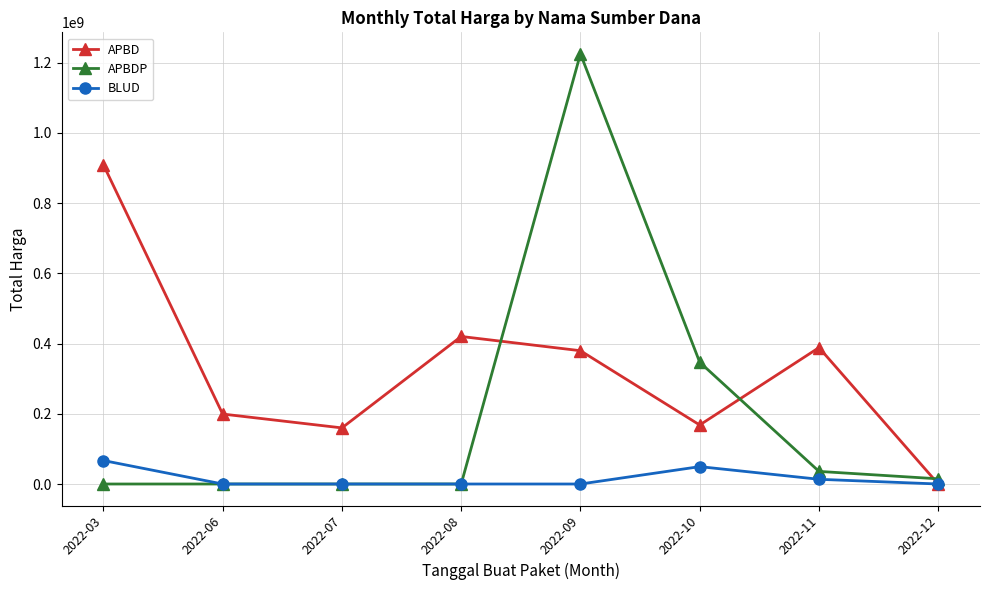

What is the difference between the highest and lowest values at 2022-07?

159750000